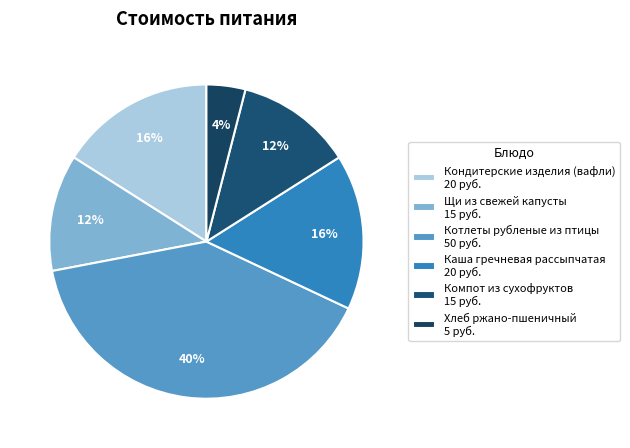

What is the largest slice in the pie chart?

Котлеты рубленые из птицы 50 руб.